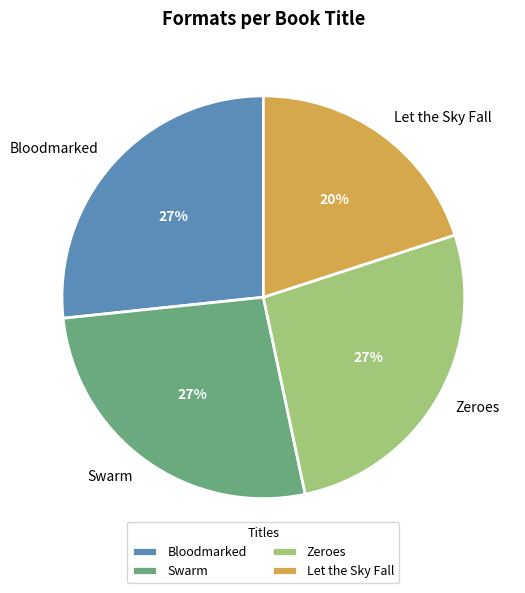

What percentage is the Let the Sky Fall slice, to the nearest percent?

20%